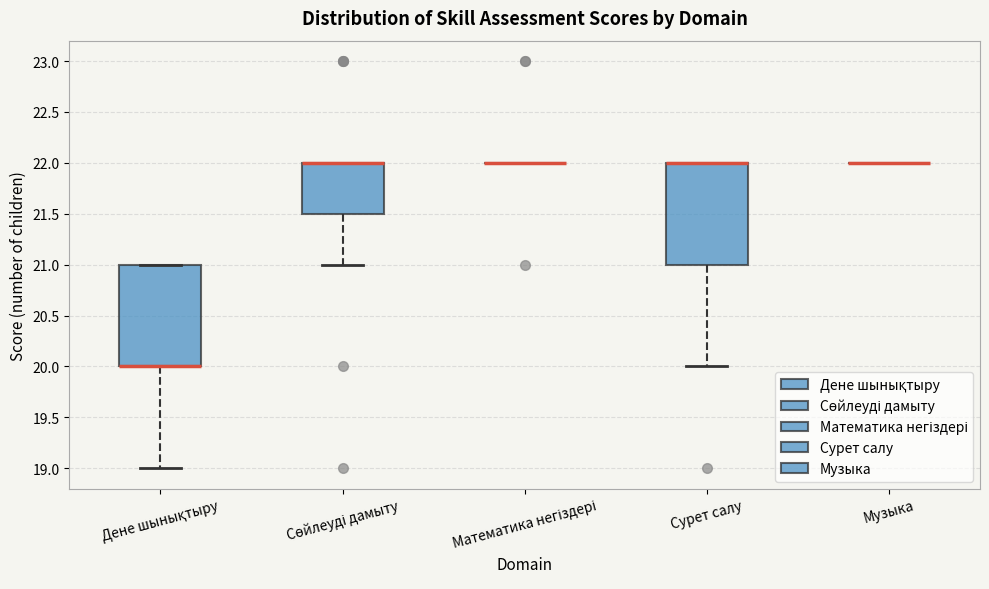

Where does the lower whisker of the box for Сурет салу end on the y-axis? The values are not printed on the chart, so give them approximately, as read against the axis.

20.0